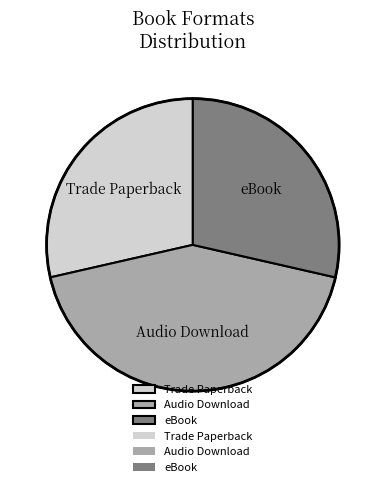

Combined, do Trade Paperback and eBook account for over 50%?

Yes